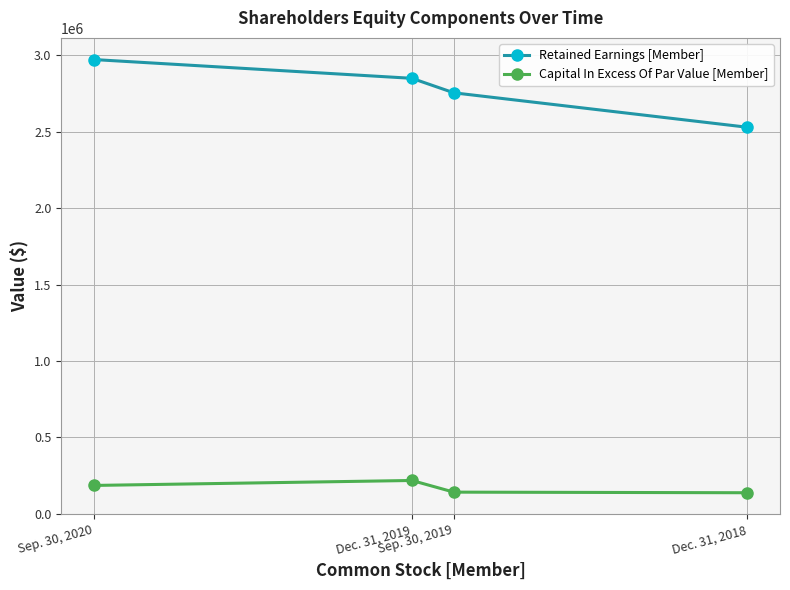

What is the value of the Capital In Excess Of Par Value [Member] point at the 3rd from the left?

142117